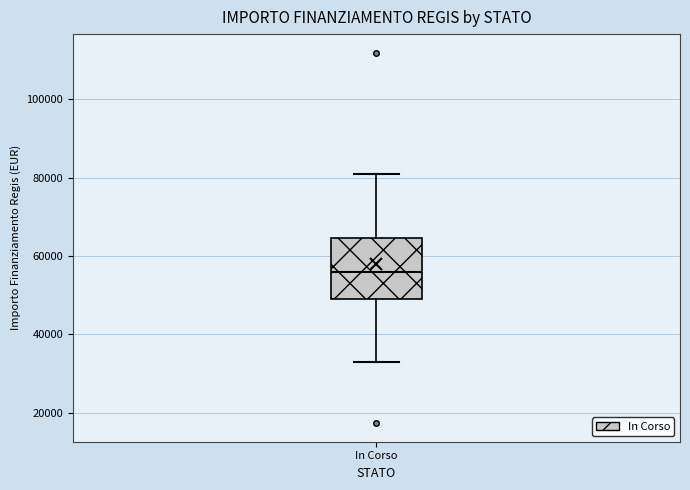

Where is the lower edge of the box for In Corso on the y-axis? The values are not printed on the chart, so give them approximately, as read against the axis.

50000